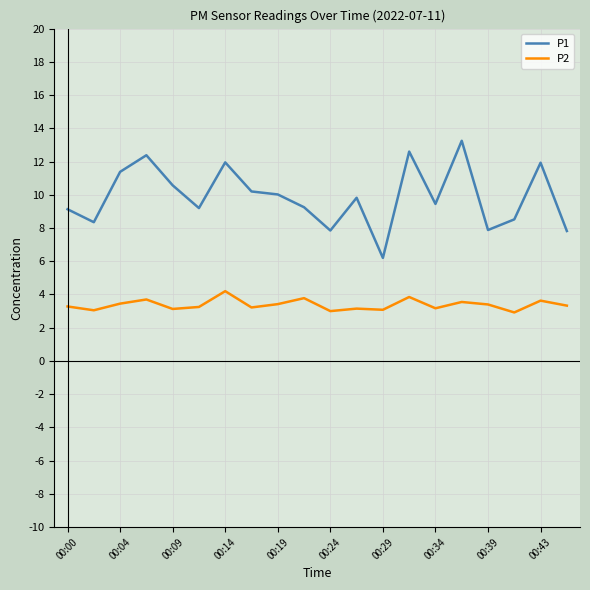

List the series in order of their peak value, lowest first.

P2, P1